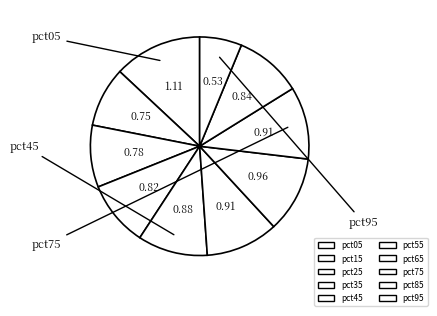

Between pct65 and pct05, which is larger?

pct05